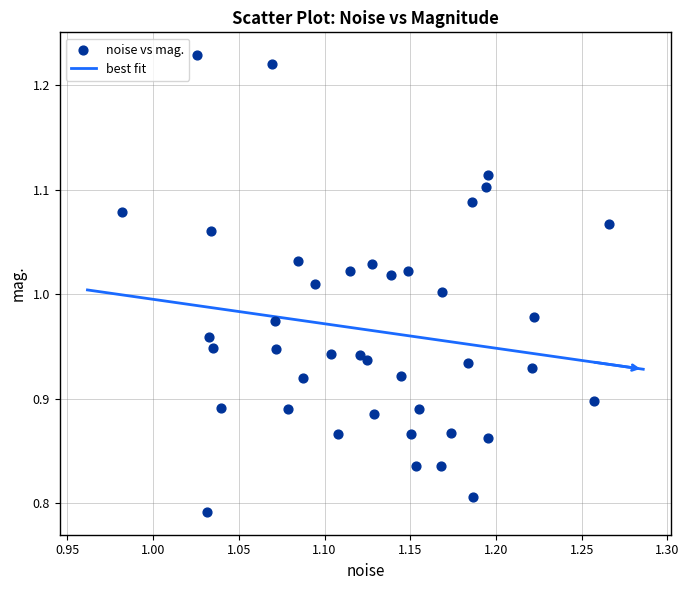

What is the range of X values (max minus min)?

0.3